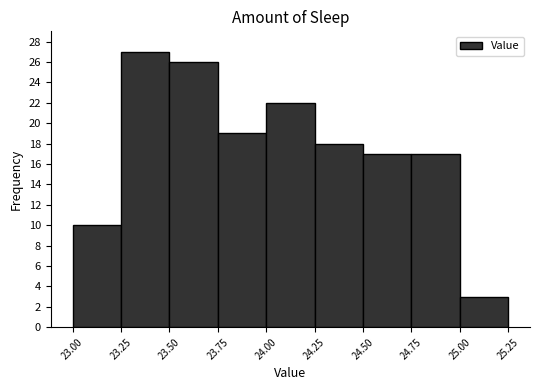

Which range on the x-axis has the tallest bar?

23.25 to 23.50